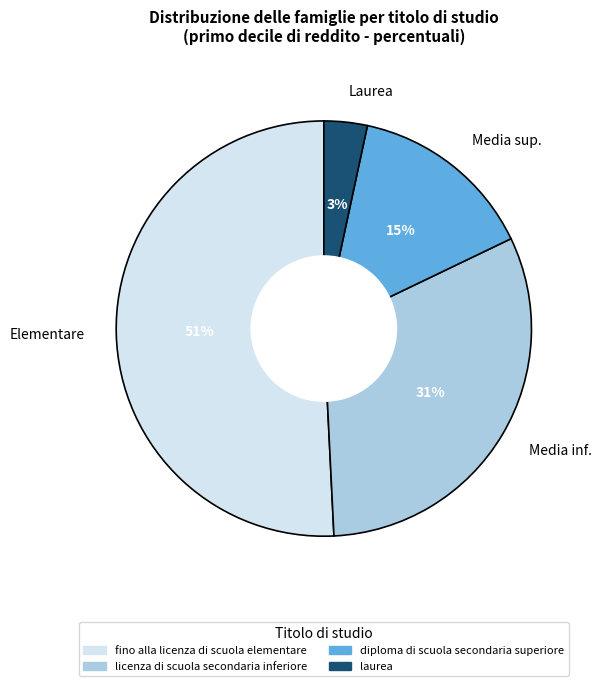

Count the number of slices in the pie.

4